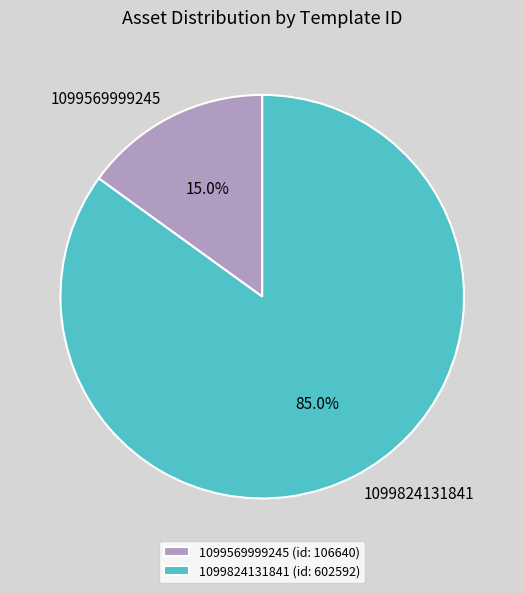

Approximately how many times larger is the value at 1099824131841 compared to 1099569999245?

5.7